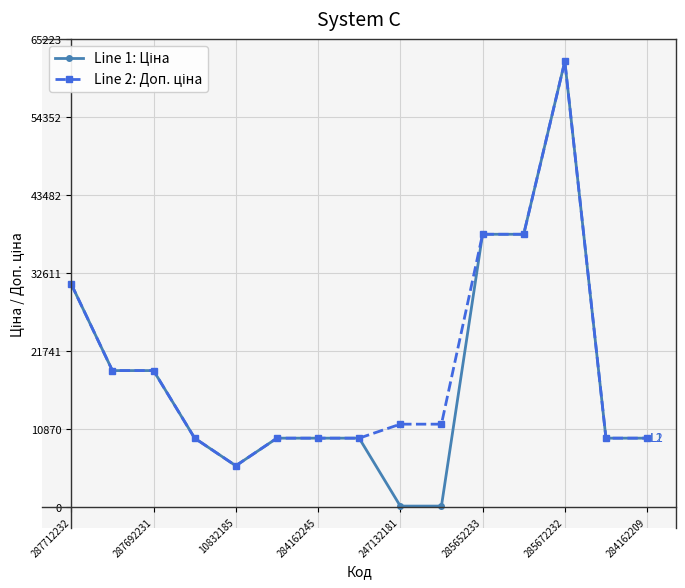

True or false: Line 1: Ціна and Line 2: Доп. ціна intersect in this chart.

False